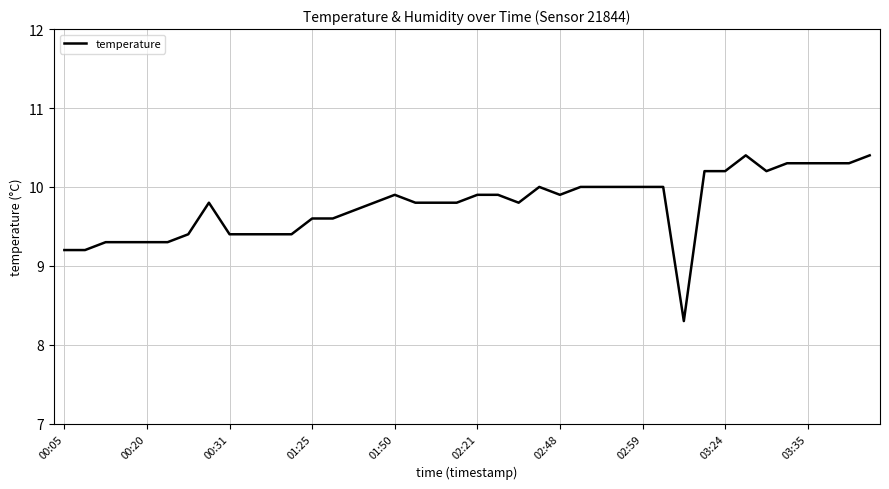

What is the difference between the maximum and minimum values?

2.1